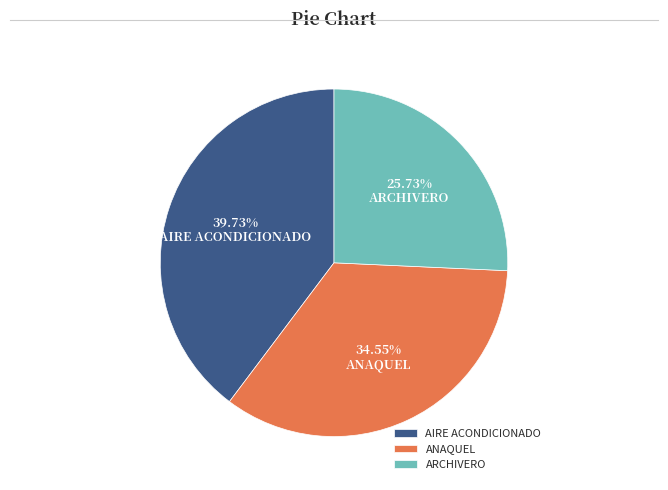

Which slice is the smallest?

ARCHIVERO